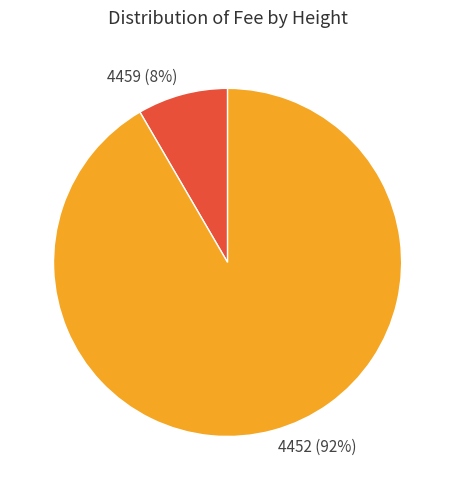

Does 4452 represent more than half of the total?

Yes